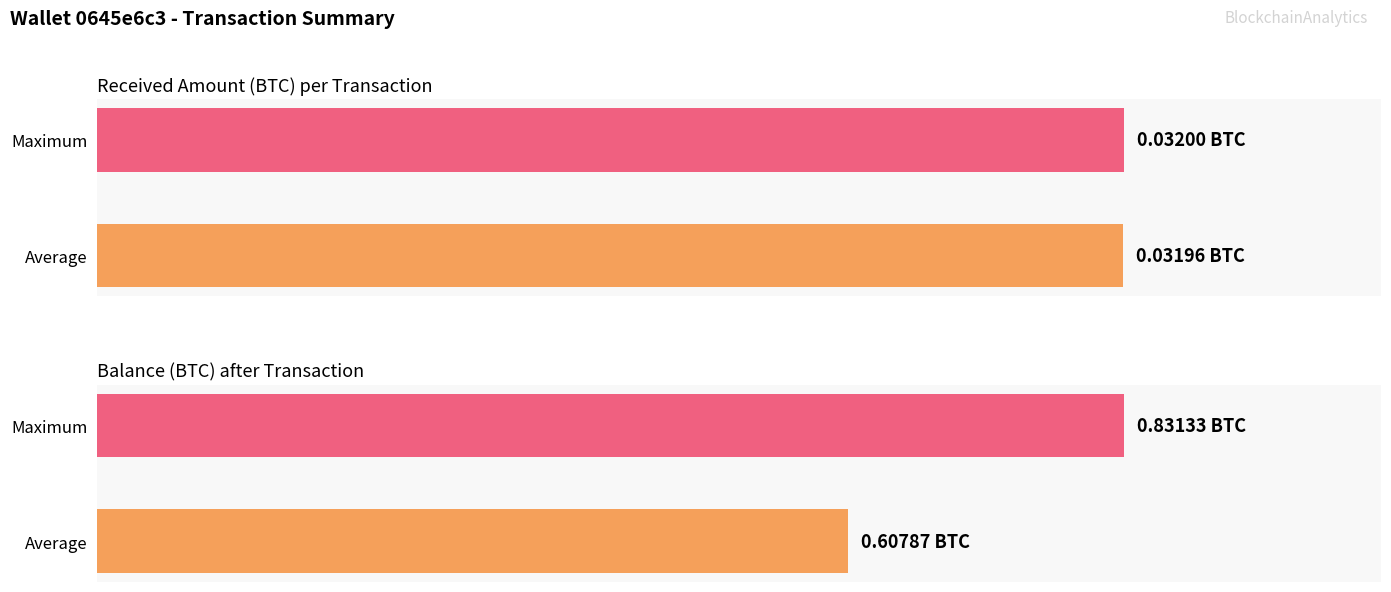

Is it true that received amount equals 0.0 at Bittrex.com?

False